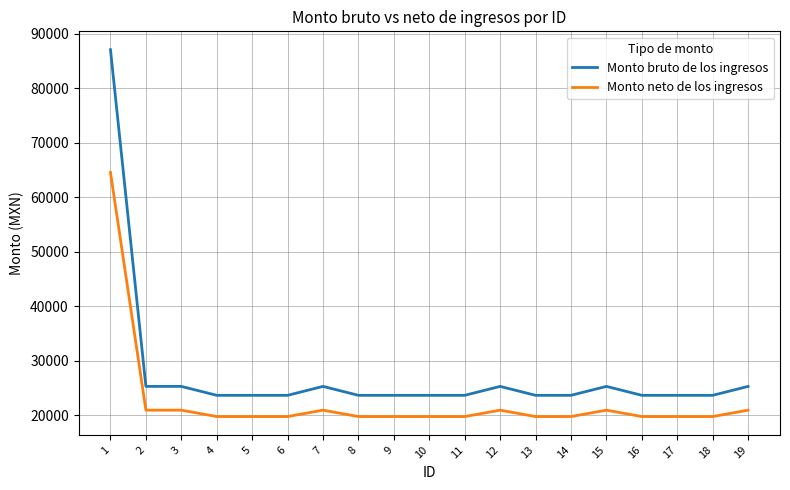

What is the difference between the maximum and minimum values in the Monto neto de los ingresos series?

44817.8